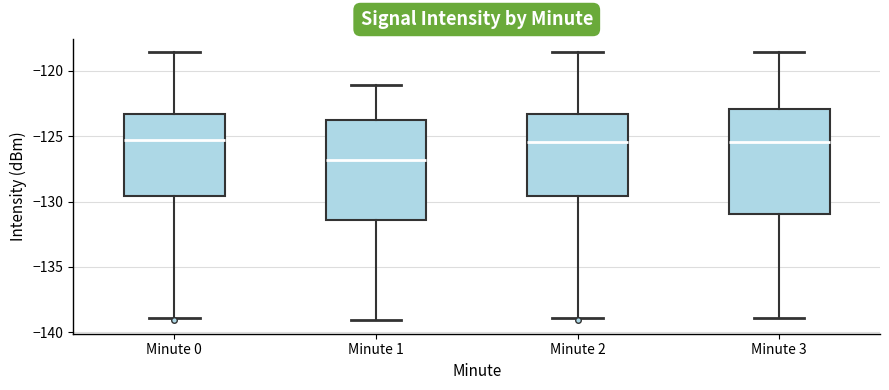

Where does the upper whisker of the box for Minute 3 end on the y-axis? The values are not printed on the chart, so give them approximately, as read against the axis.

-118.5